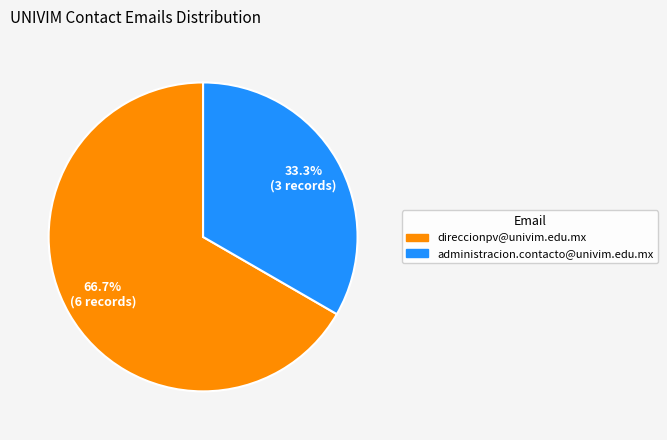

How many slices are in this pie chart?

2